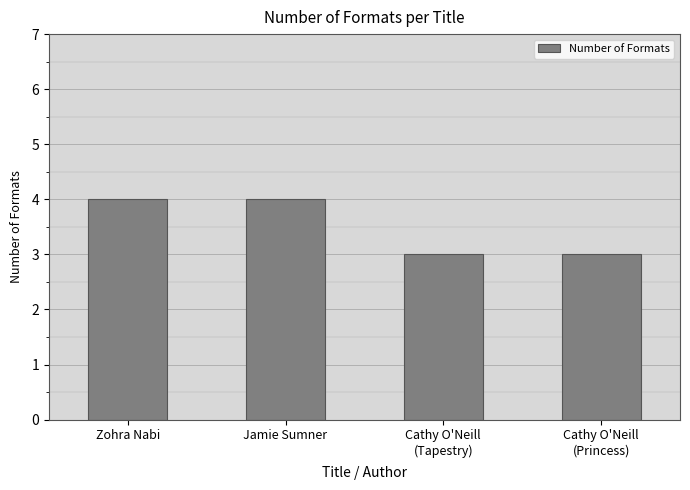

What is the difference between the second highest and second lowest values?

1